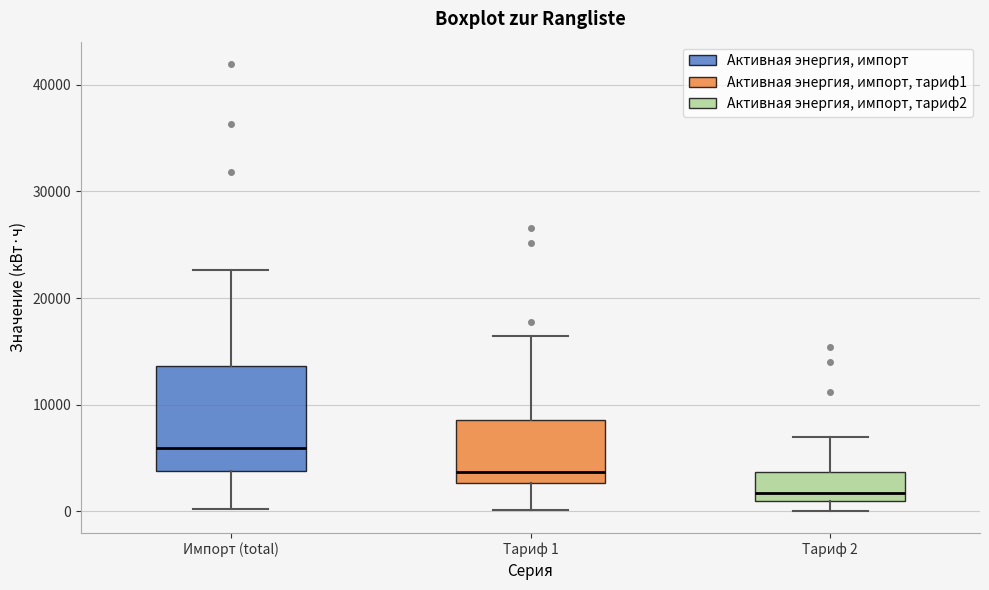

Reading left to right, transcribe this box plot: for each box, give where its median line is, the range the box spans, and where its two whiskers end, as read against the y-axis. The values are not printed on the chart, so give them approximately, as read against the axis.

Импорт (total): median 6000, box 4000 to 14000, whiskers 0 to 23000
Тариф 1: median 4000, box 3000 to 9000, whiskers 0 to 16000
Тариф 2: median 2000, box 1000 to 4000, whiskers 0 to 7000